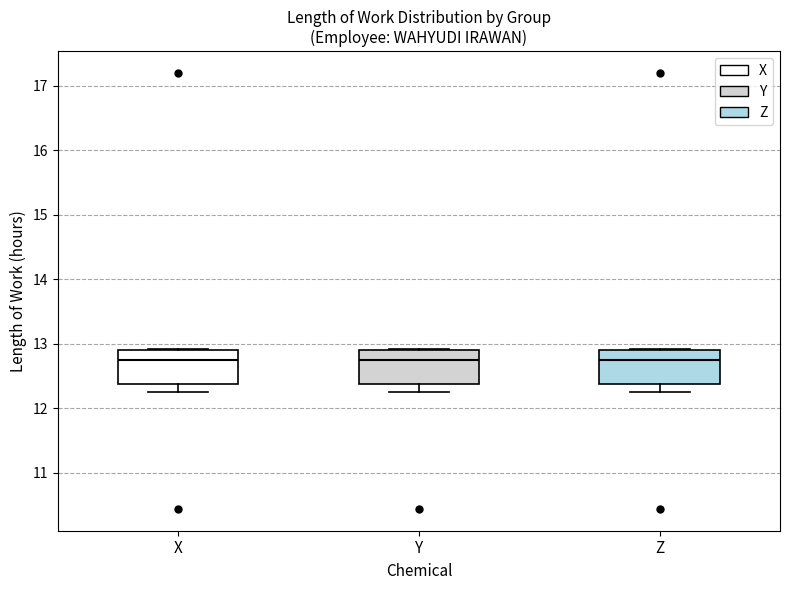

Reading left to right, read every box against the y-axis: the position of its median line, the range the box covers, and the ends of its whiskers. The values are not printed on the chart, so give them approximately, as read against the axis.

X: median 12.7, box 12.4 to 12.9, whiskers 12.3 to 12.9
Y: median 12.7, box 12.4 to 12.9, whiskers 12.3 to 12.9
Z: median 12.7, box 12.4 to 12.9, whiskers 12.3 to 12.9